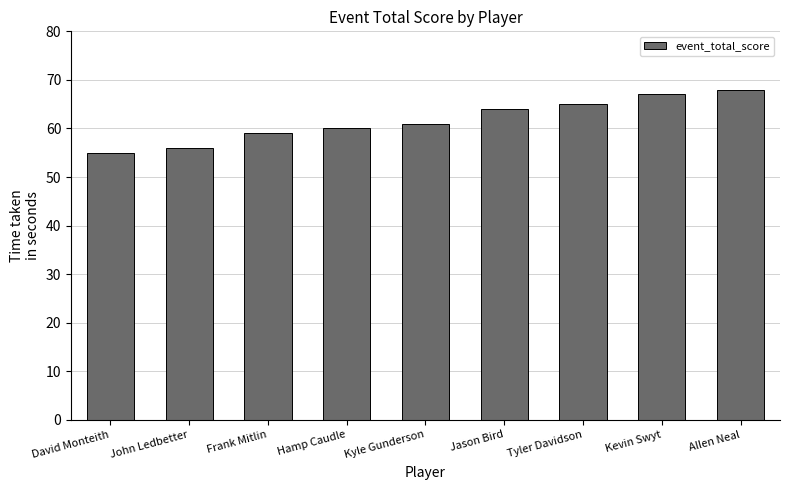

Where is the data nearest to the value 61?

Kyle Gunderson